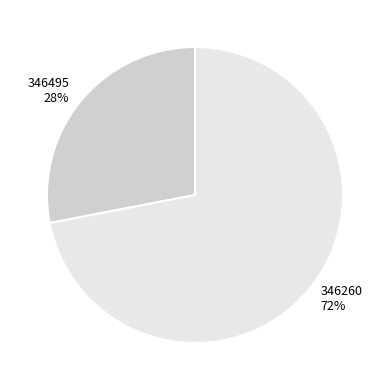

Count the number of slices in the pie.

2